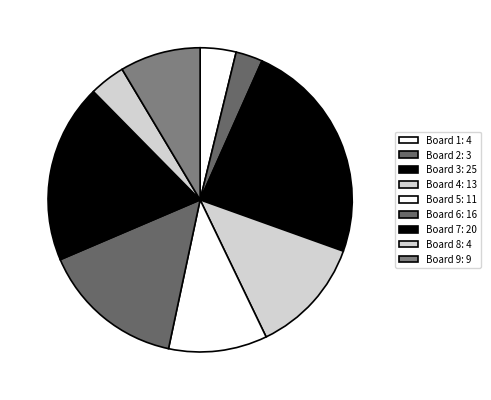

Count the number of slices in the pie.

9